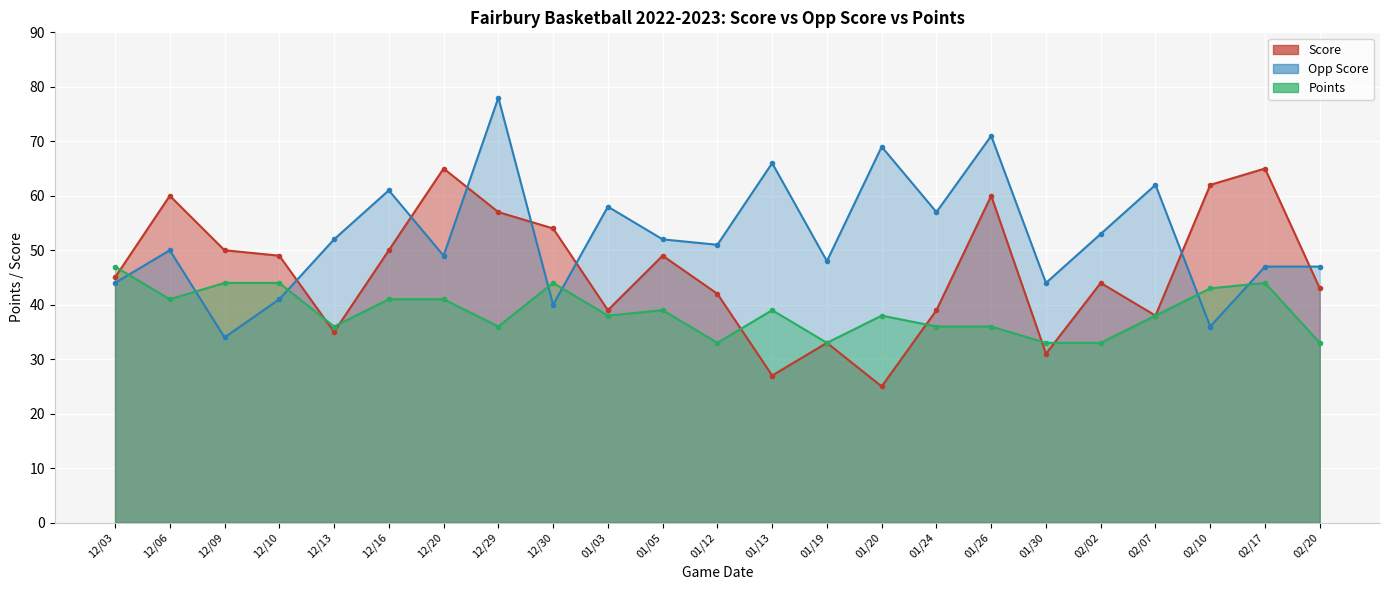

What are all the series names shown in the legend?

Score, Opp Score, Points